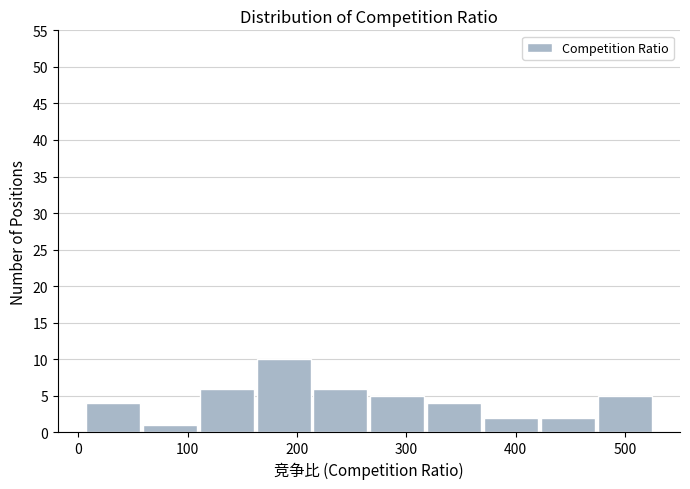

Reading left to right, transcribe this chart: for each bar, give the range it covers on the x-axis and its height. Neither the bar edges nor the heights are printed on the chart, so give them approximately, as read against the axes.

7 to 59: 4
59 to 111: 1
111 to 163: 6
163 to 215: 10
215 to 267: 6
267 to 319: 5
319 to 371: 4
371 to 423: 2
423 to 475: 2
475 to 527: 5